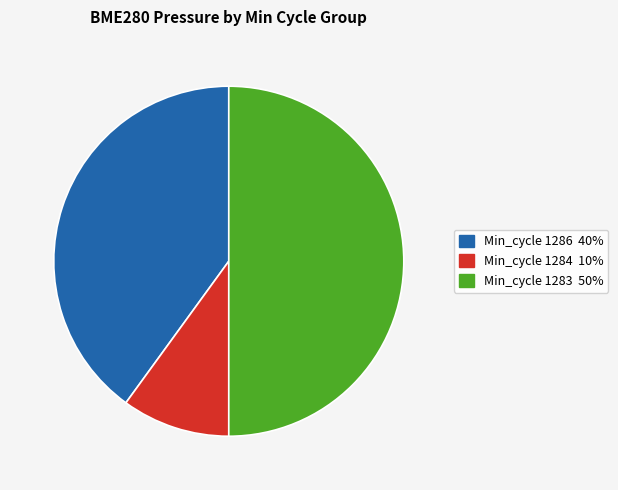

How many slices are in this pie chart?

3